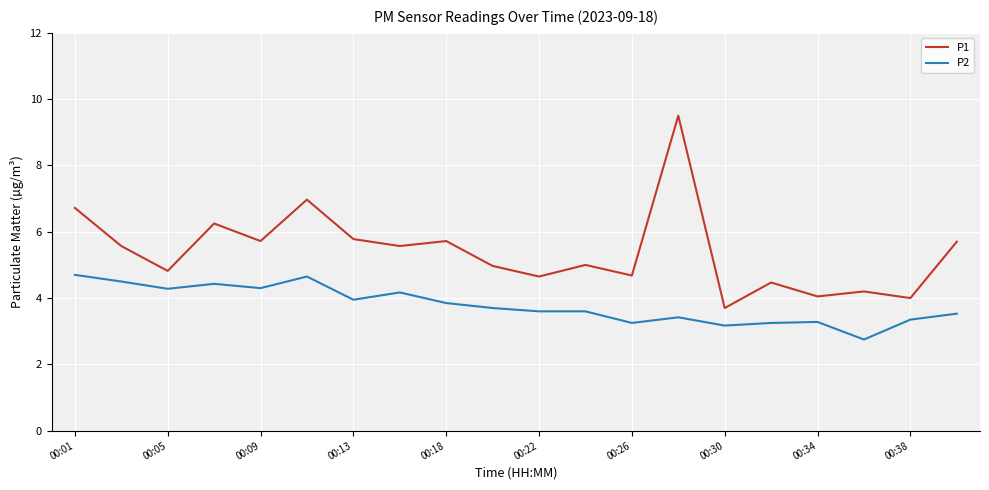

How many lines are shown in the chart?

2